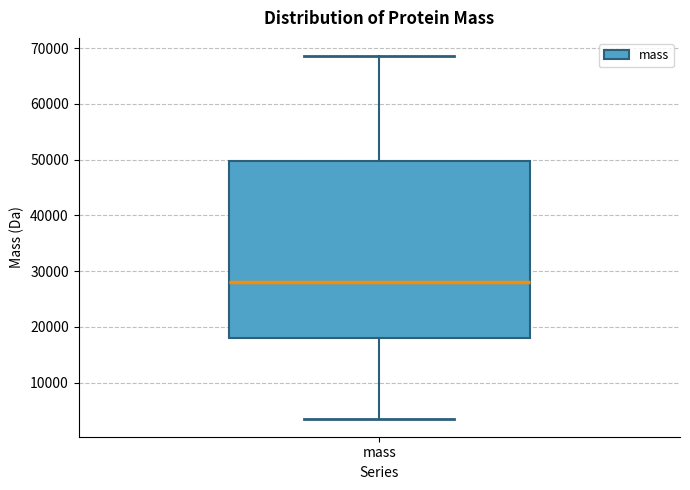

Transcribe this box plot: give where the median line is, the range the box spans, and where the two whiskers end, as read against the y-axis. The values are not printed on the chart, so give them approximately, as read against the axis.

median 28000, box 18000 to 50000, whiskers 4000 to 69000